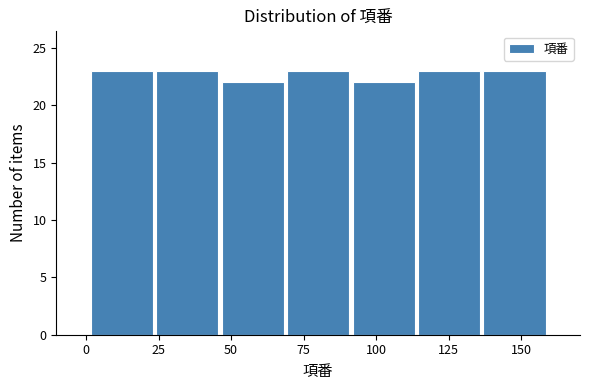

Reading left to right, transcribe this chart: for each bar, give the range it covers on the x-axis and its height. Neither the bar edges nor the heights are printed on the chart, so give them approximately, as read against the axes.

0 to 25: 23
25 to 45: 23
45 to 70: 22
70 to 90: 23
90 to 115: 22
115 to 135: 23
135 to 160: 23